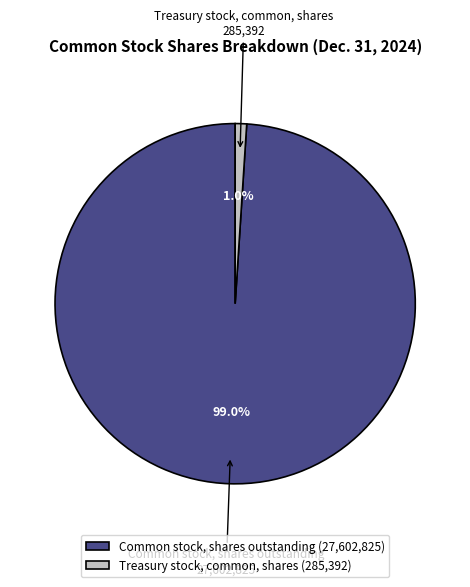

Is it true that Common stock, shares outstanding is 99% of the pie?

True